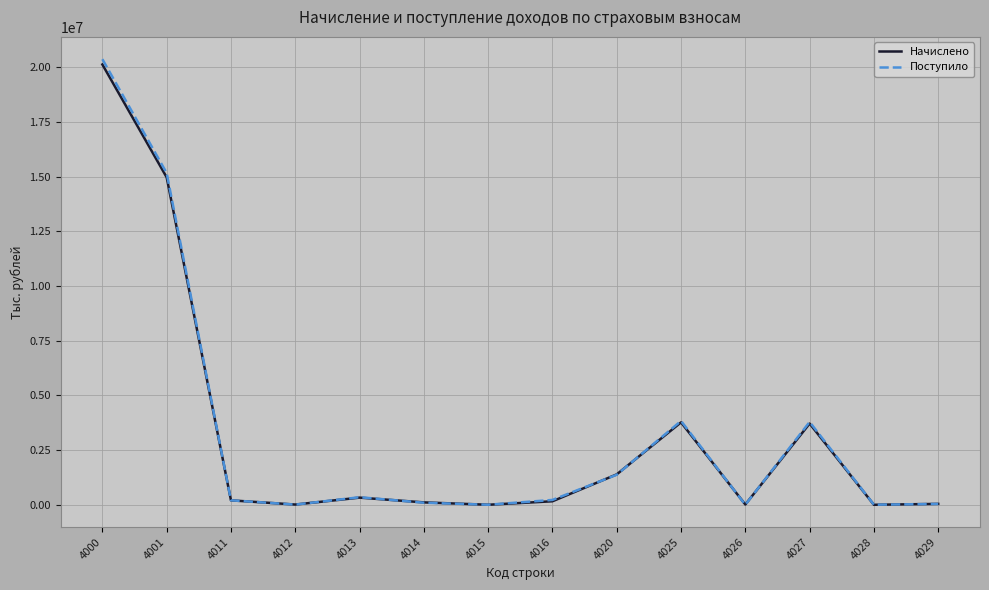

Count the number of categories in the chart.

14